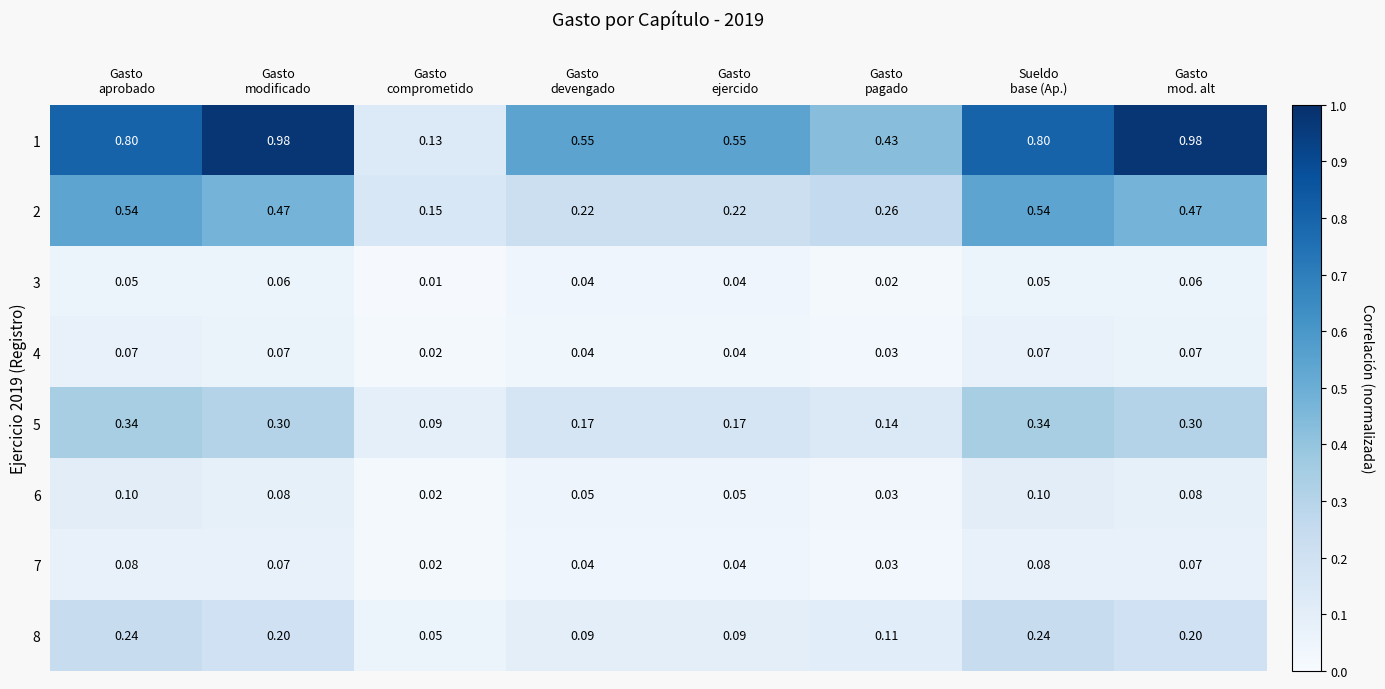

Count the number of categories in the chart.

8